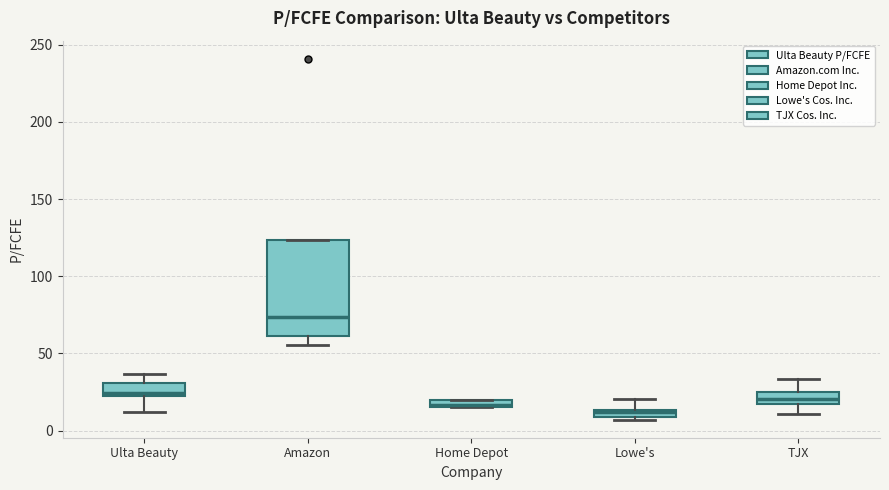

Where does the lower whisker of the box for Ulta Beauty end on the y-axis? The values are not printed on the chart, so give them approximately, as read against the axis.

10